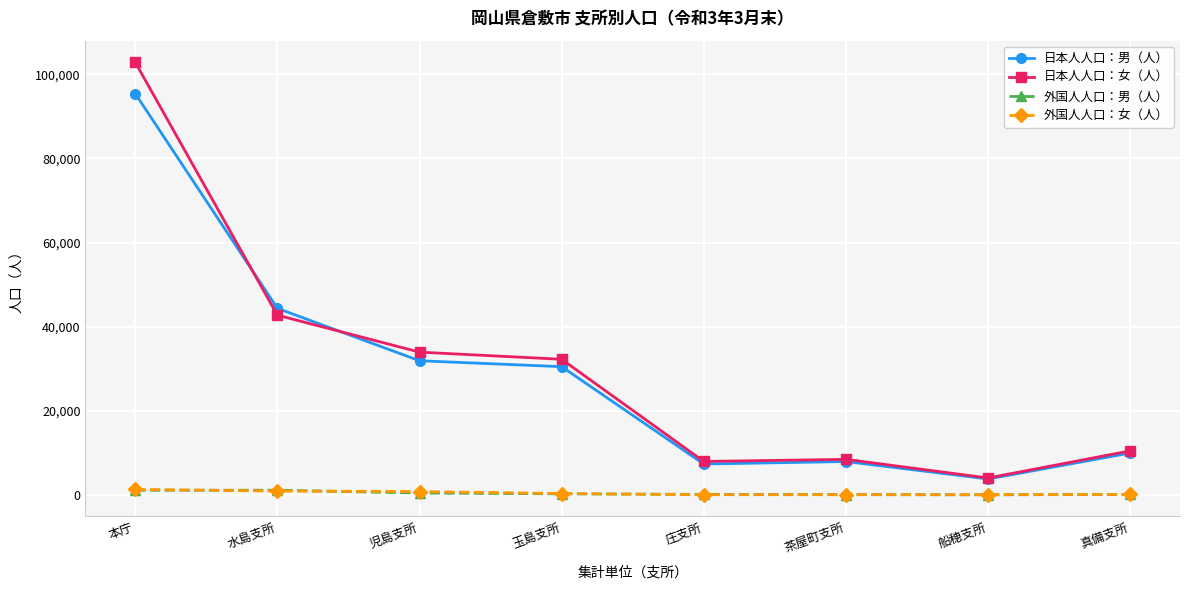

Is this an area chart (filled region under the line)?

No